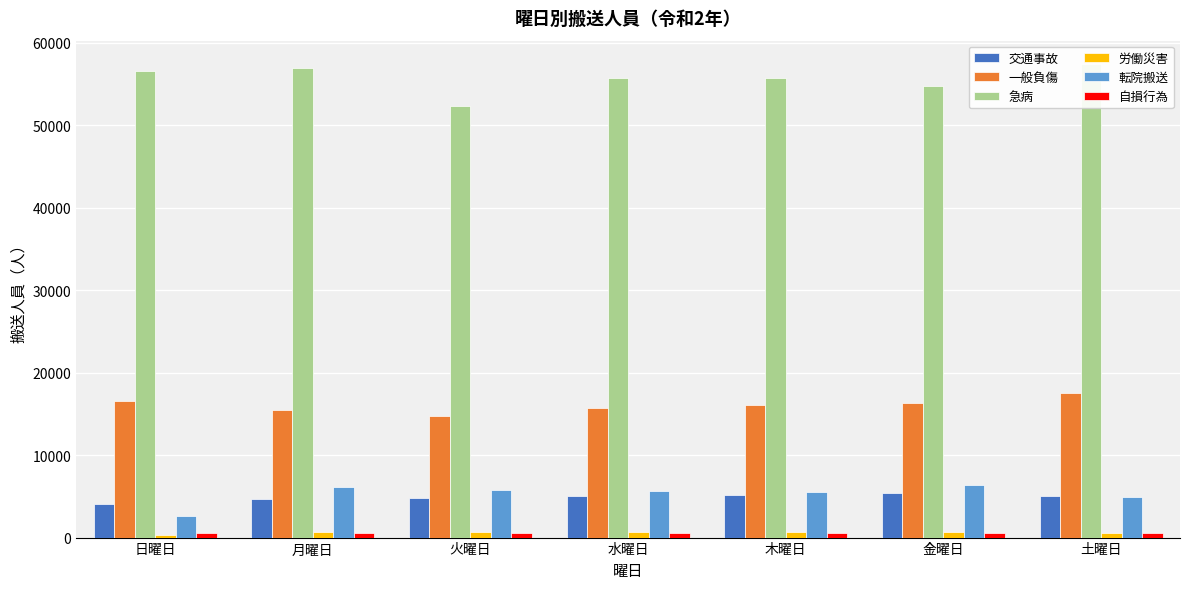

How many groups of bars are there?

7